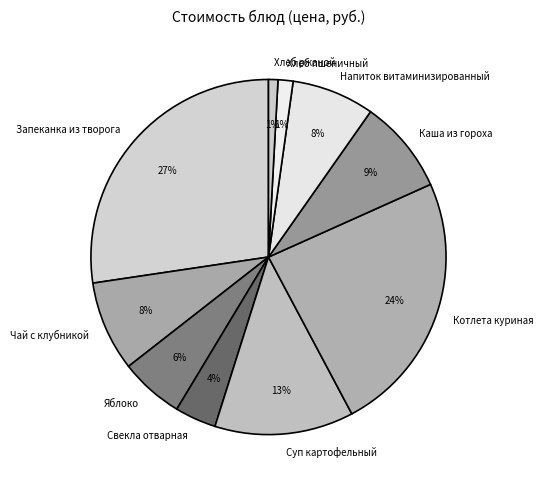

Combined, do Свекла отварная and Чай с клубникой account for over 50%?

No